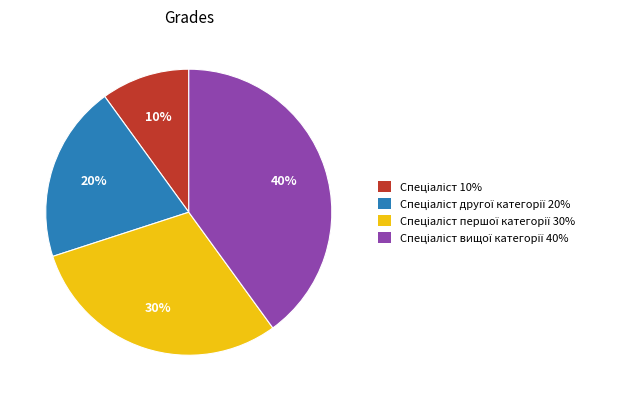

Count the number of slices in the pie.

4